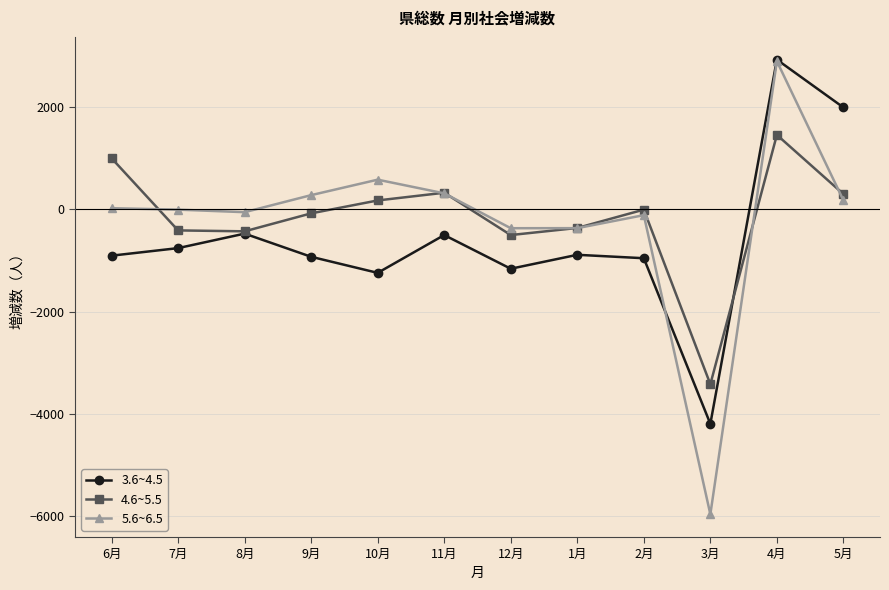

Is this an area chart (filled region under the line)?

No